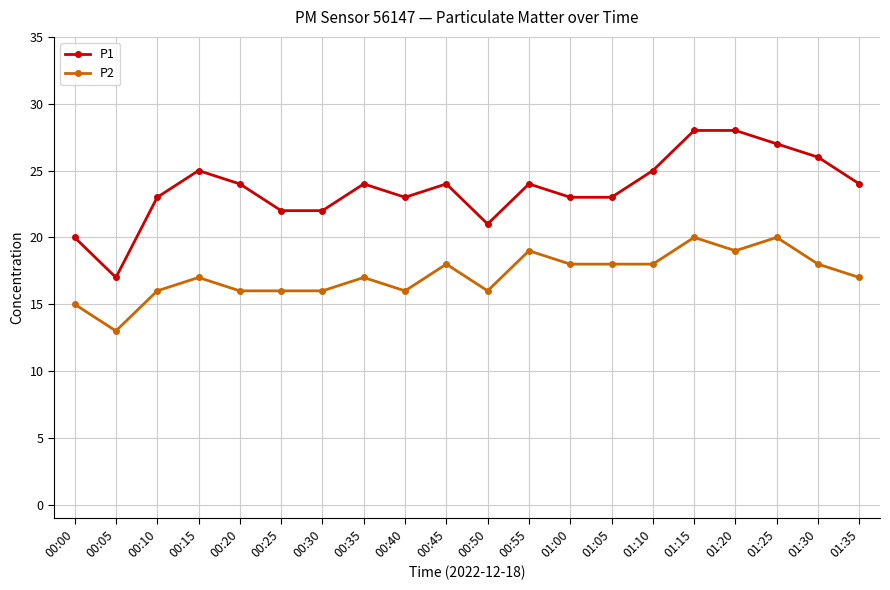

Reading right to left, list all the values displayed in this chart.

P1: 01:35=24	01:30=26	01:25=27	01:20=28	01:15=28	01:10=25	01:05=23	01:00=23	00:55=24	00:50=21	00:45=24	00:40=23	00:35=24	00:30=22	00:25=22	00:20=24	00:15=25	00:10=23	00:05=17	00:00=20
P2: 01:35=17	01:30=18	01:25=20	01:20=19	01:15=20	01:10=18	01:05=18	01:00=18	00:55=19	00:50=16	00:45=18	00:40=16	00:35=17	00:30=16	00:25=16	00:20=16	00:15=17	00:10=16	00:05=13	00:00=15